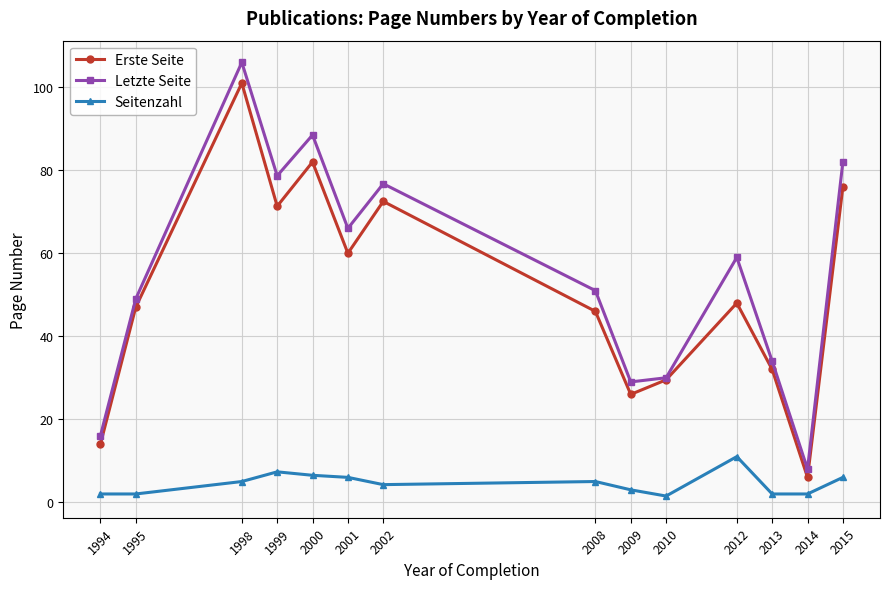

What is the approximate value of Letzte Seite at 1995?

49.0